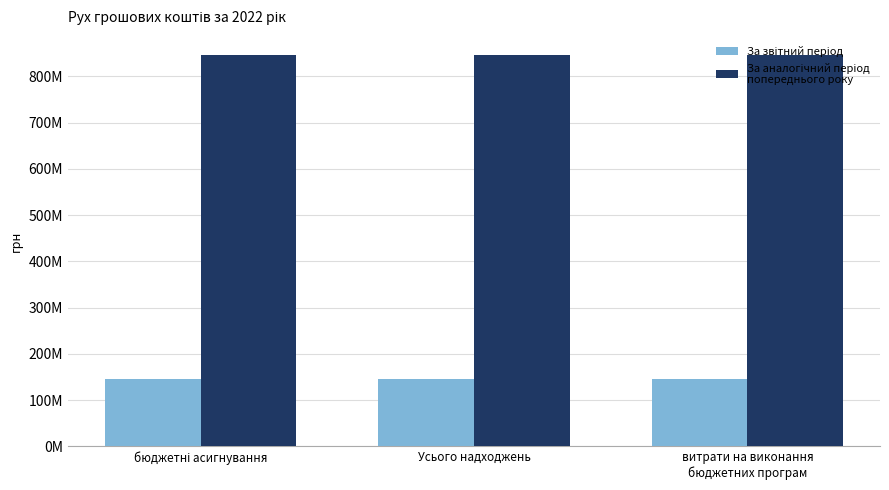

Does the chart contain stacked bars?

No